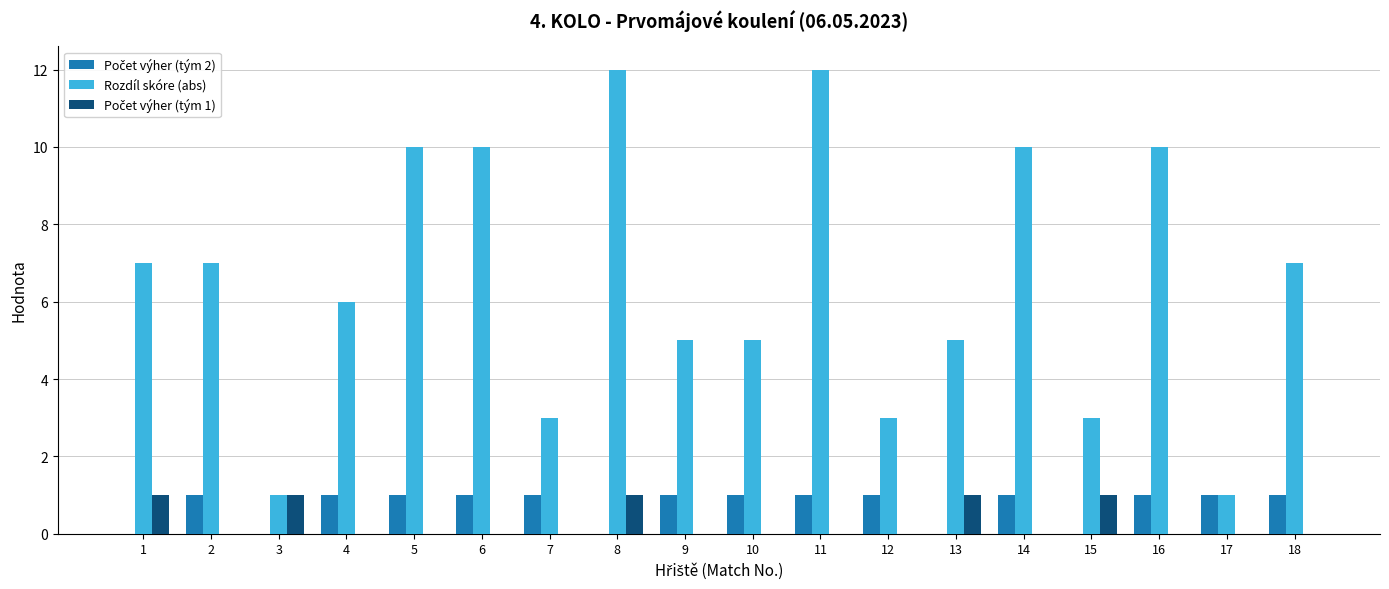

What is the greatest value displayed?

12